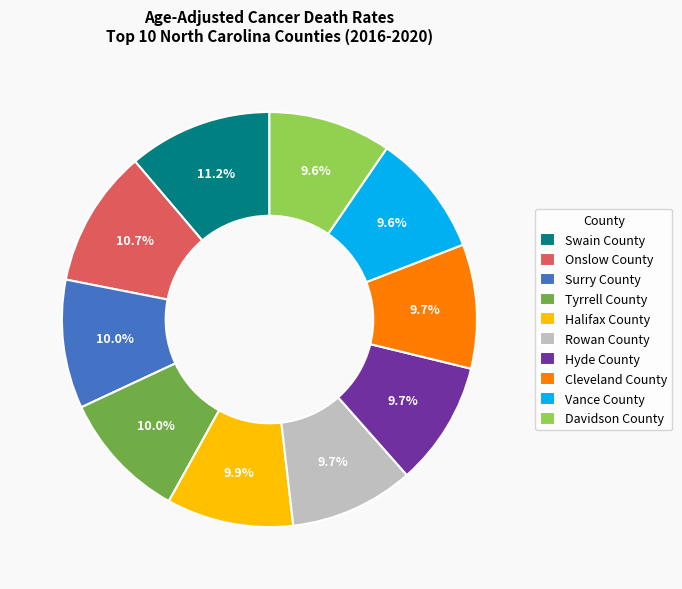

Does Davidson County account for over 50% of the chart?

No